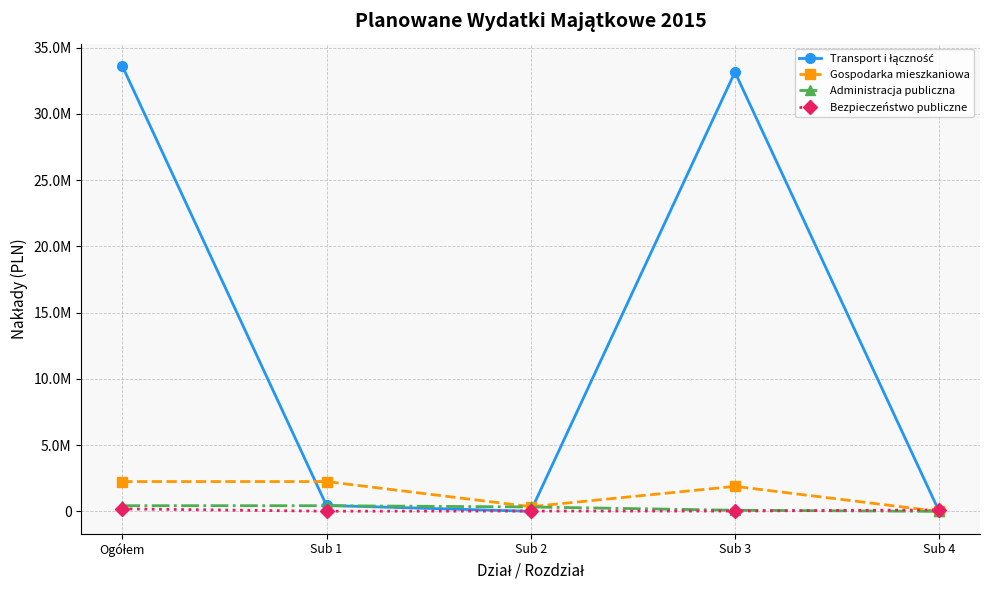

Is it true that Transport i łączność equals 4200 at Sub 4?

True